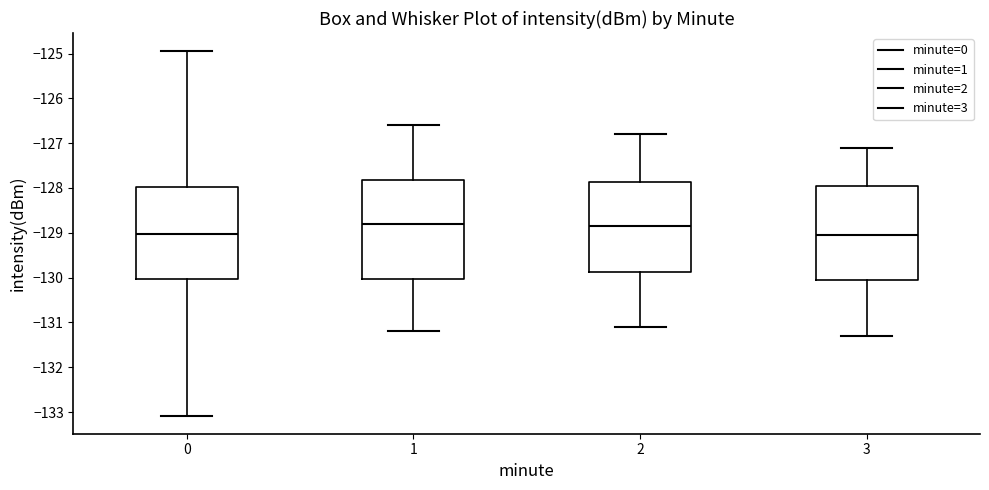

Reading left to right, read every box against the y-axis: the position of its median line, the range the box covers, and the ends of its whiskers. The values are not printed on the chart, so give them approximately, as read against the axis.

0: median -129.0, box -130.0 to -128.0, whiskers -133.1 to -124.9
1: median -128.8, box -130.0 to -127.8, whiskers -131.2 to -126.6
2: median -128.8, box -129.9 to -127.9, whiskers -131.1 to -126.8
3: median -129.0, box -130.0 to -127.9, whiskers -131.3 to -127.1